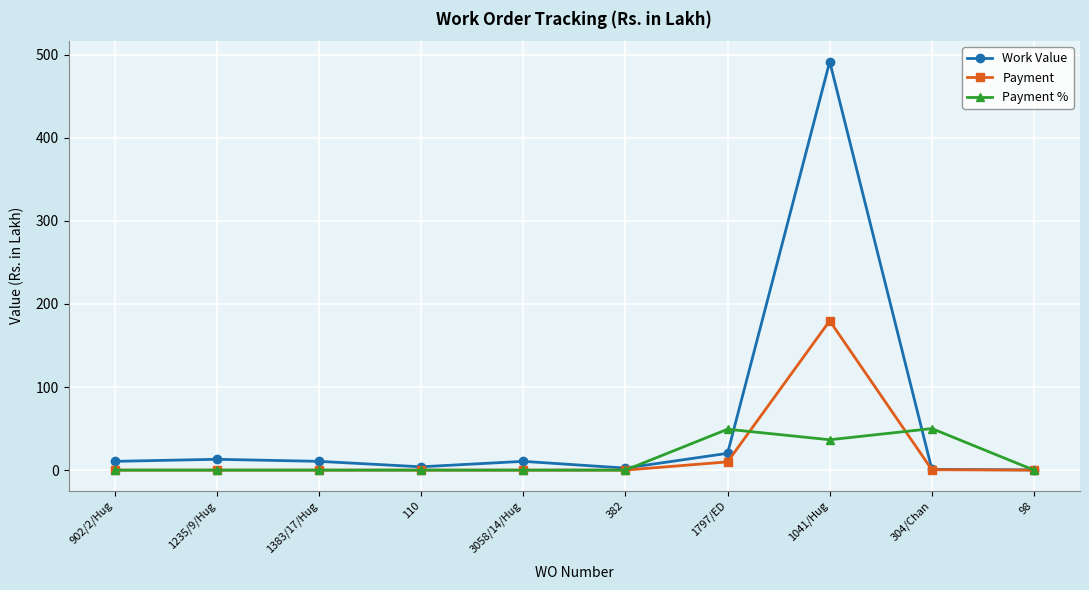

What is the sum of the Payment % values at 1041/Hug and 304/Chan?

86.6